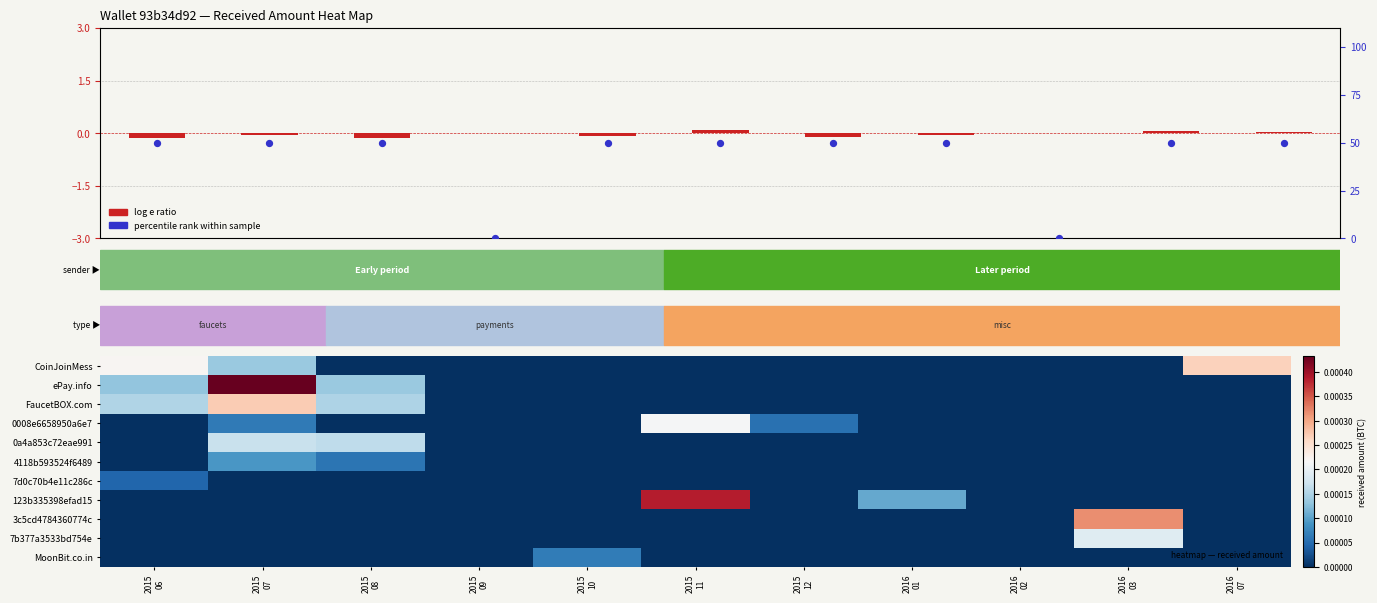

Which series has the largest total across all categories?

percentile rank within sample